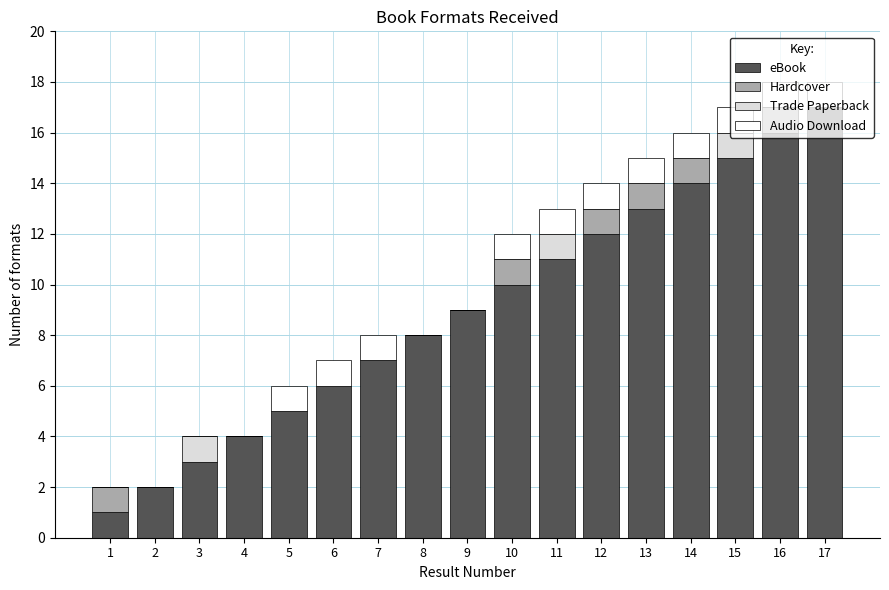

At which label does eBook reach its peak?

17